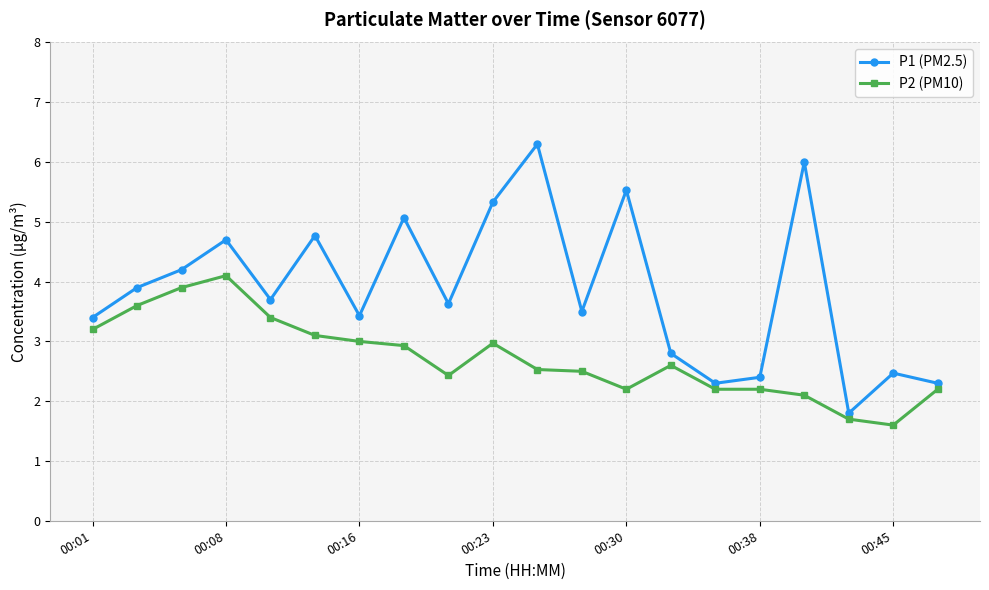

Rank the series by their average value, from lowest to highest.

P2 (PM10), P1 (PM2.5)